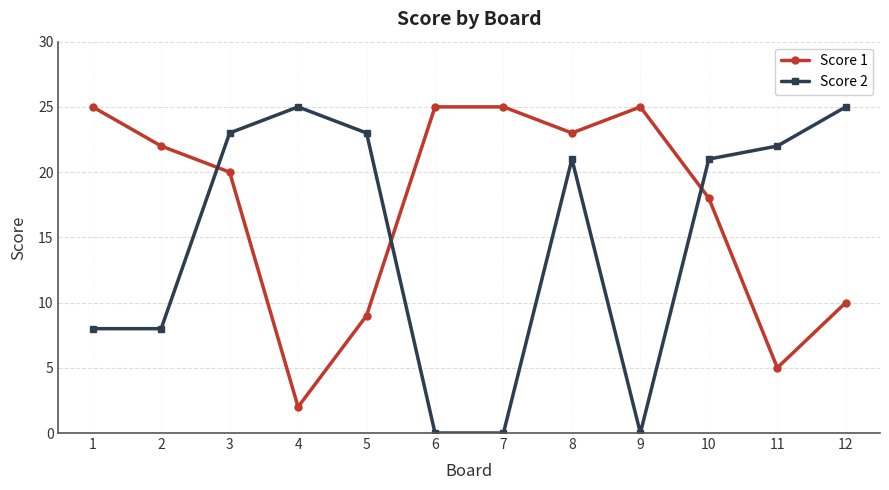

In Score 1, how many points are lower than both neighbors (excluding endpoints)?

3